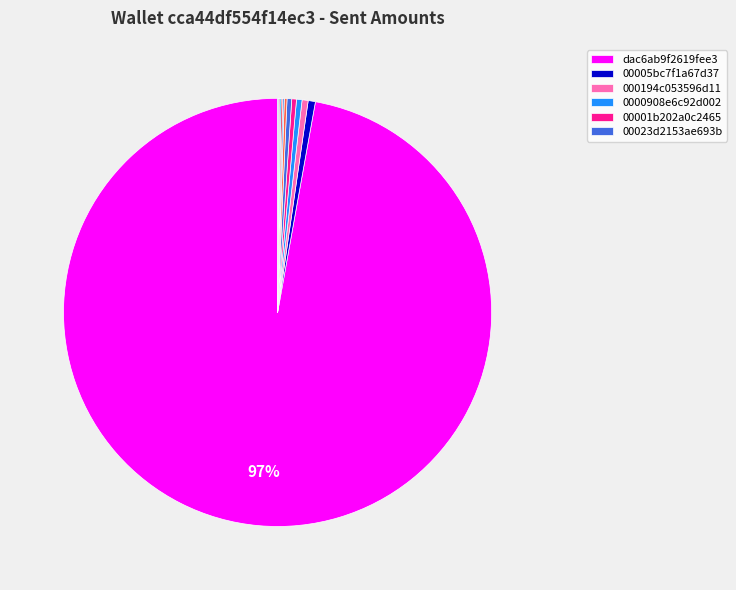

To the nearest percent, what is the average slice percentage?

8%